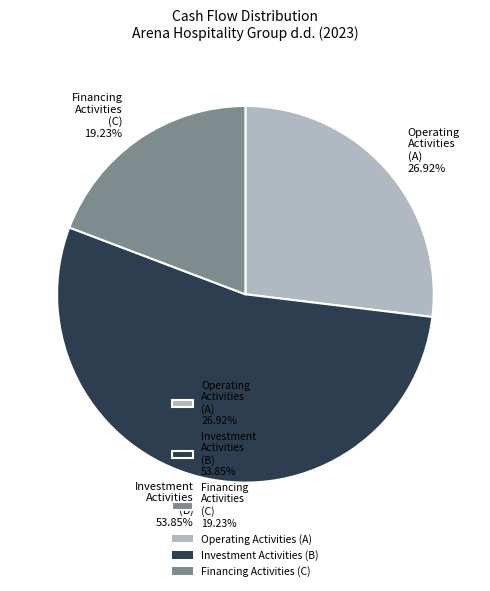

Between Operating Activities (A) 26.92% and Investment Activities (B) 53.85%, which is larger?

Investment Activities (B) 53.85%